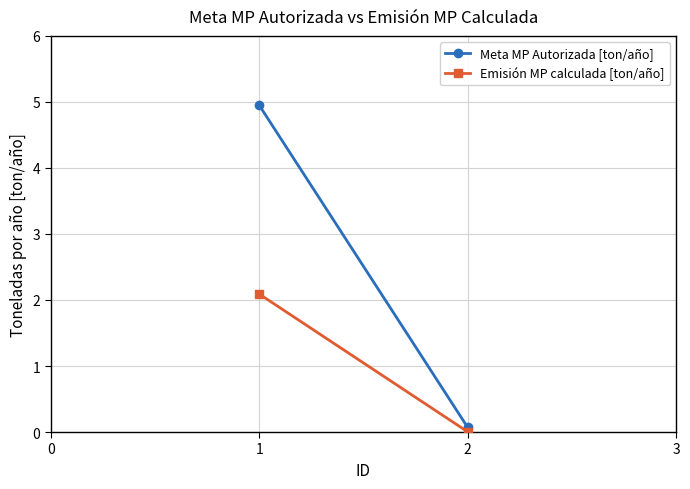

How many categories are shown in the chart?

2